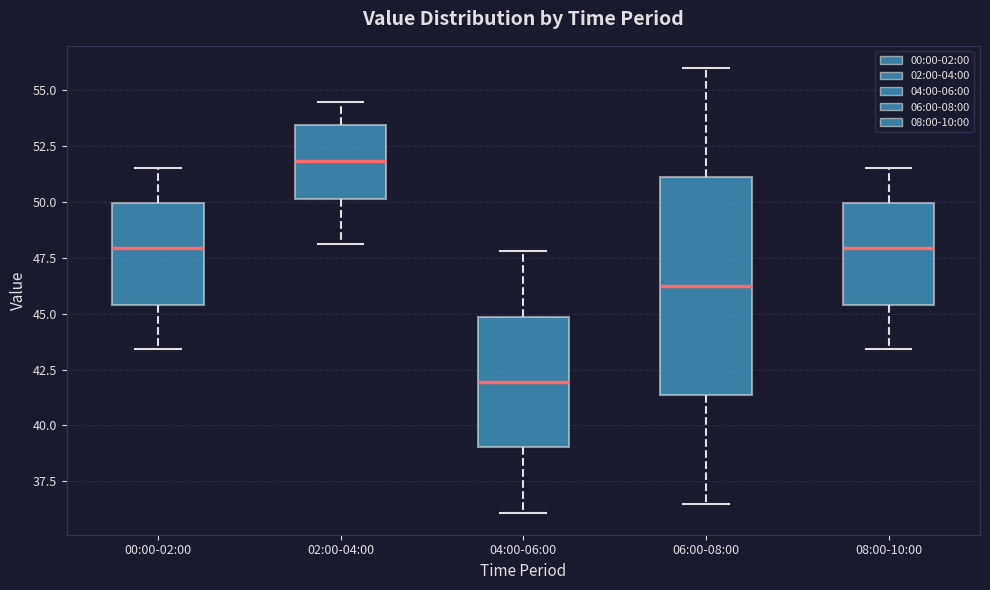

Reading left to right, read every box against the y-axis: the position of its median line, the range the box covers, and the ends of its whiskers. The values are not printed on the chart, so give them approximately, as read against the axis.

00:00-02:00: median 48.0, box 45.5 to 50.0, whiskers 43.5 to 51.5
02:00-04:00: median 52.0, box 50.0 to 53.5, whiskers 48.0 to 54.5
04:00-06:00: median 42.0, box 39.0 to 45.0, whiskers 36.0 to 48.0
06:00-08:00: median 46.5, box 41.5 to 51.0, whiskers 36.5 to 56.0
08:00-10:00: median 48.0, box 45.5 to 50.0, whiskers 43.5 to 51.5